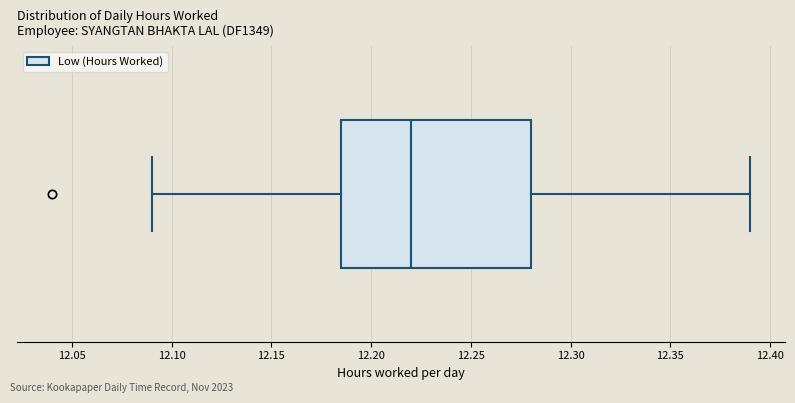

Where is the right edge of the box on the x-axis? The values are not printed on the chart, so give them approximately, as read against the axis.

12.280